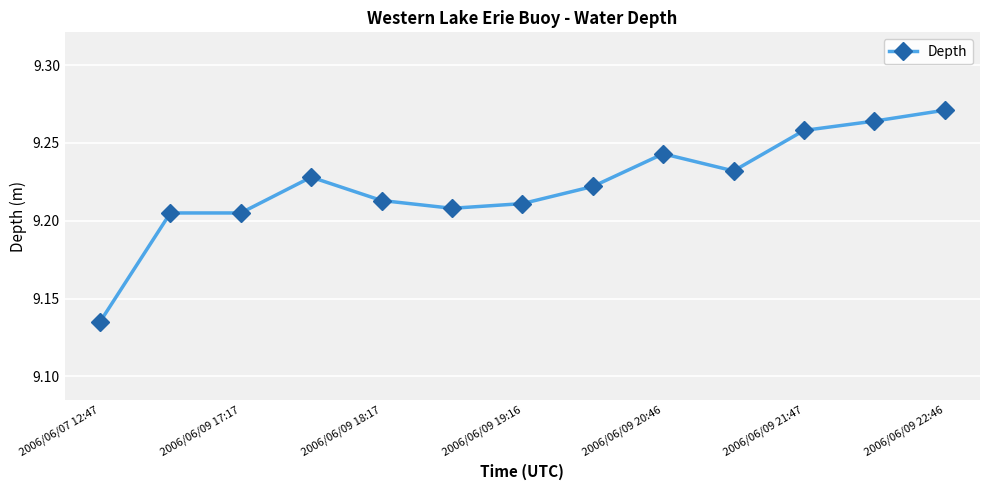

True or false: the data has more than 1 interior local peaks.

True